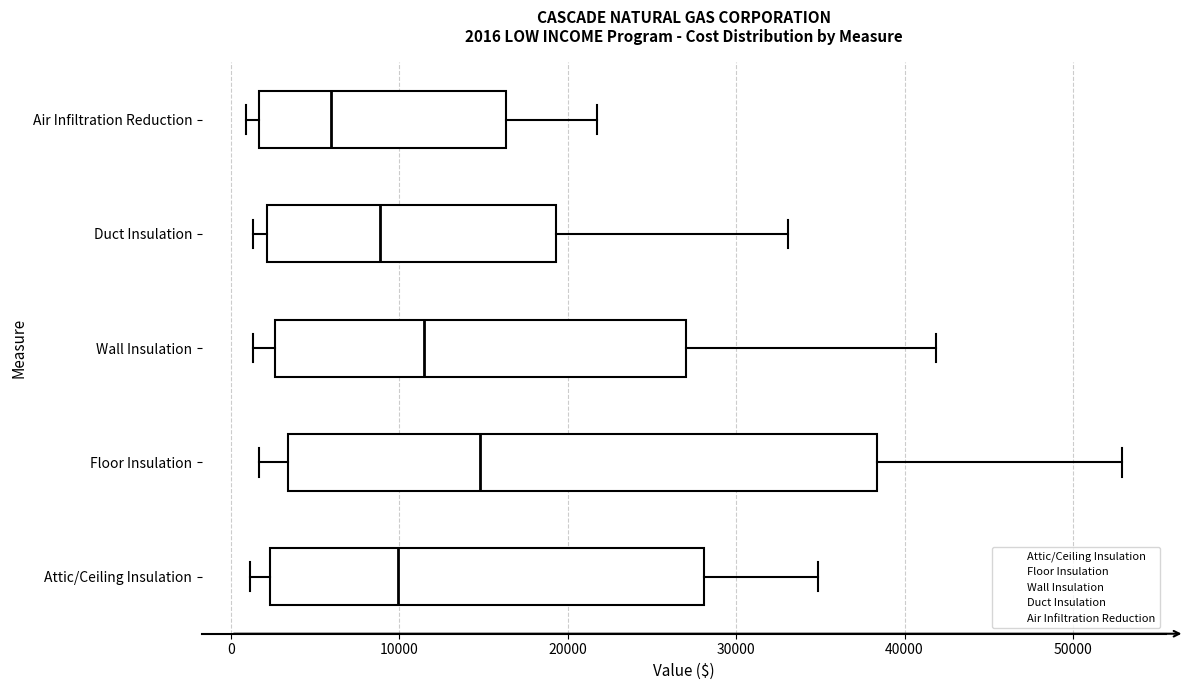

Comparing the boxes themselves (not the whiskers), which one is the widest?

Floor Insulation